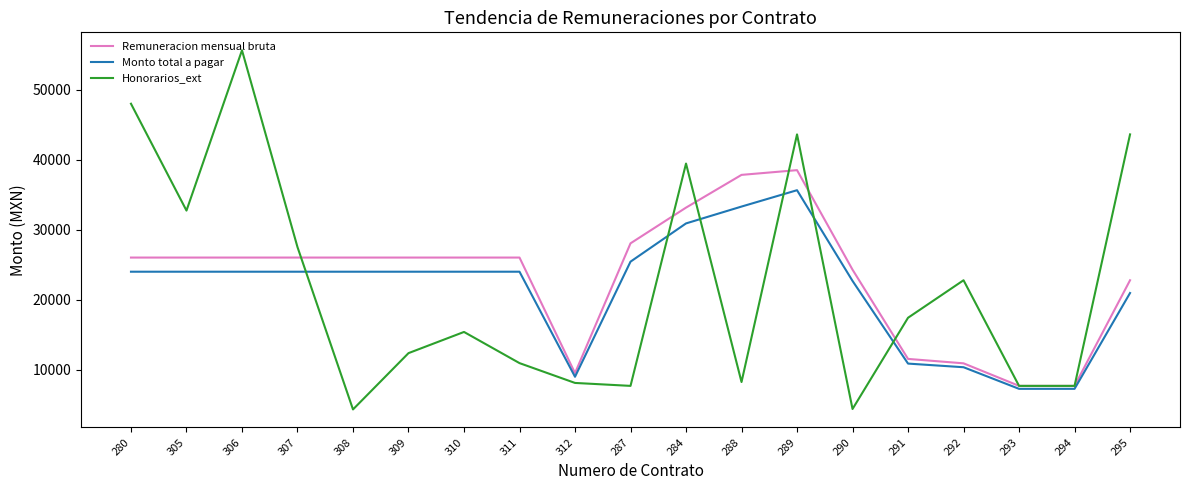

What is the highest value of the Honorarios_ext series?

55612.6